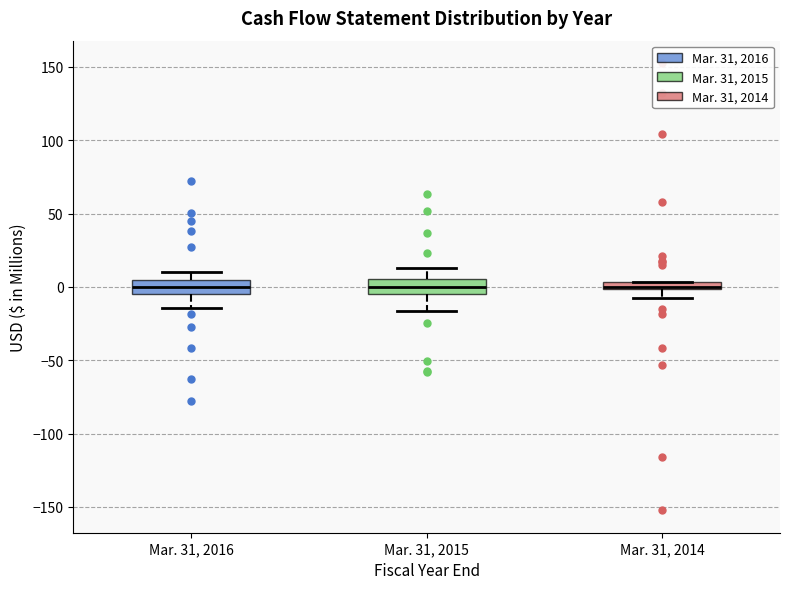

Where does the lower whisker of the box for Mar. 31, 2014 end on the y-axis? The values are not printed on the chart, so give them approximately, as read against the axis.

-10